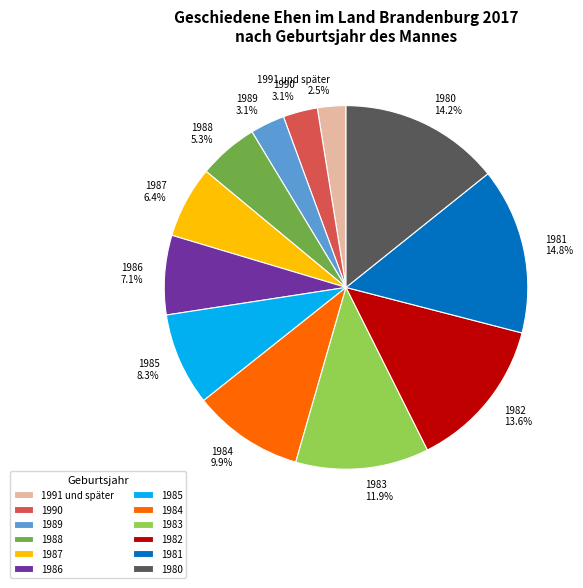

To the nearest percent, what is the average slice percentage?

8%